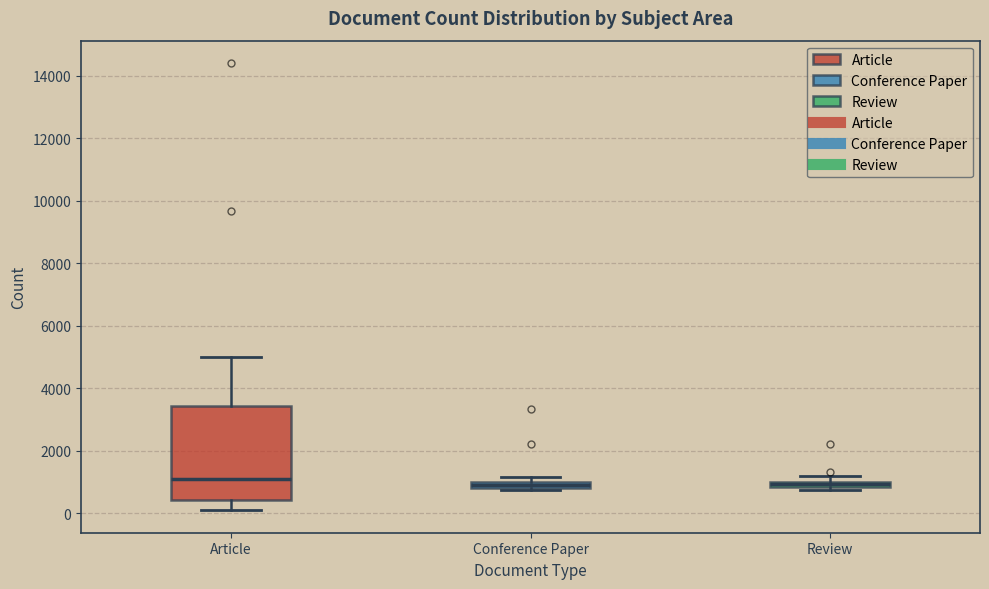

Which box is the tallest, from its lower edge to its upper edge?

Article